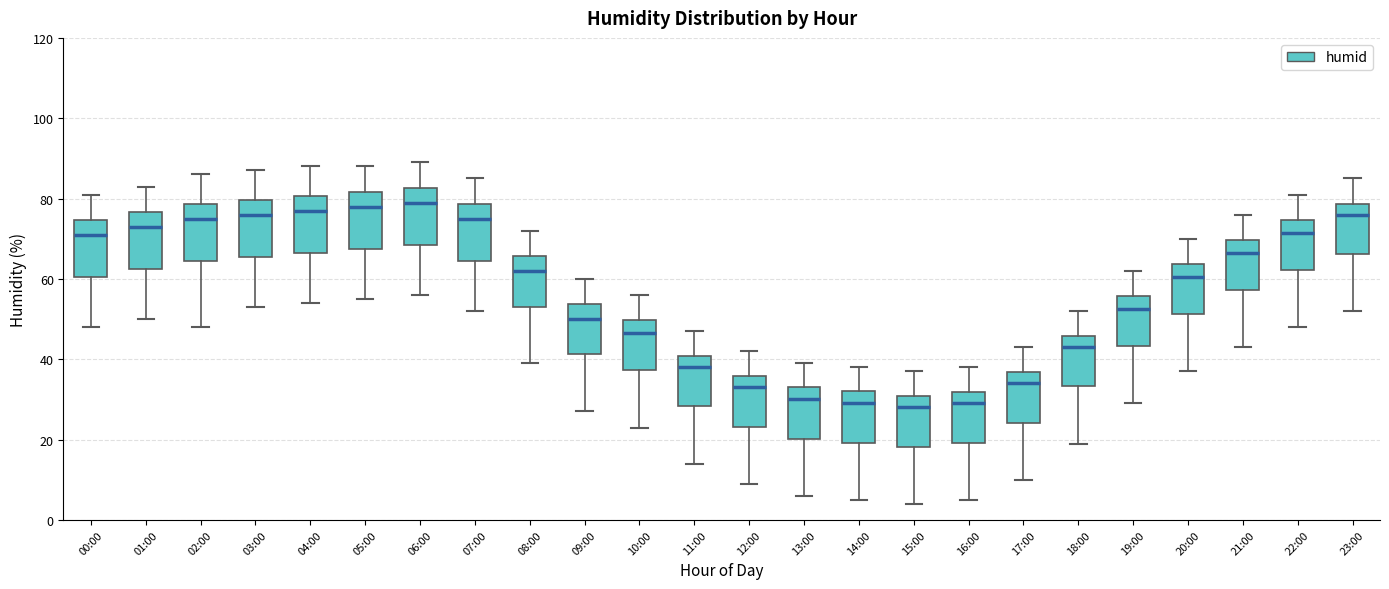

Where does the lower whisker of the box for 06:00 end on the y-axis? The values are not printed on the chart, so give them approximately, as read against the axis.

56